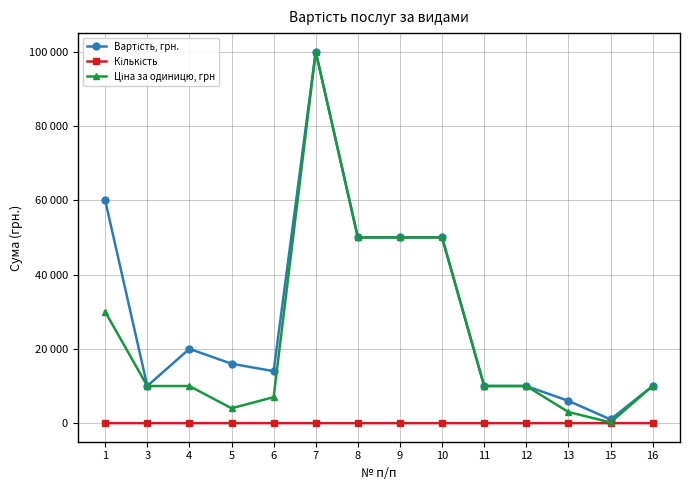

What is the difference between the second highest and second lowest values in the Ціна за одиницю, грн series?

47000